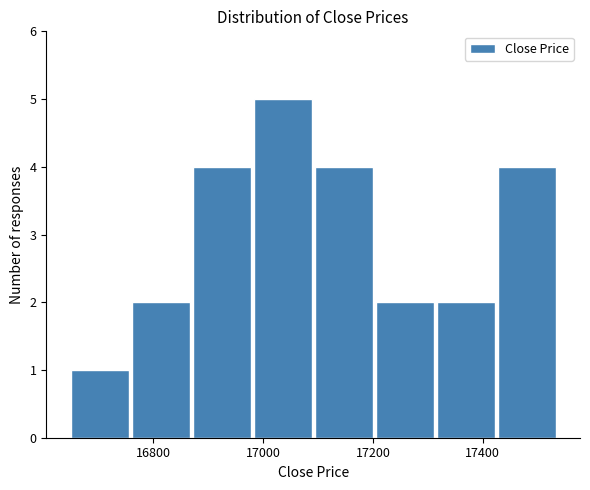

Reading left to right, transcribe this chart: for each bar, give the range it covers on the x-axis and its height. Neither the bar edges nor the heights are printed on the chart, so give them approximately, as read against the axes.

16640 to 16760: 1
16760 to 16860: 2
16860 to 16980: 4
16980 to 17100: 5
17100 to 17200: 4
17200 to 17320: 2
17320 to 17420: 2
17420 to 17540: 4